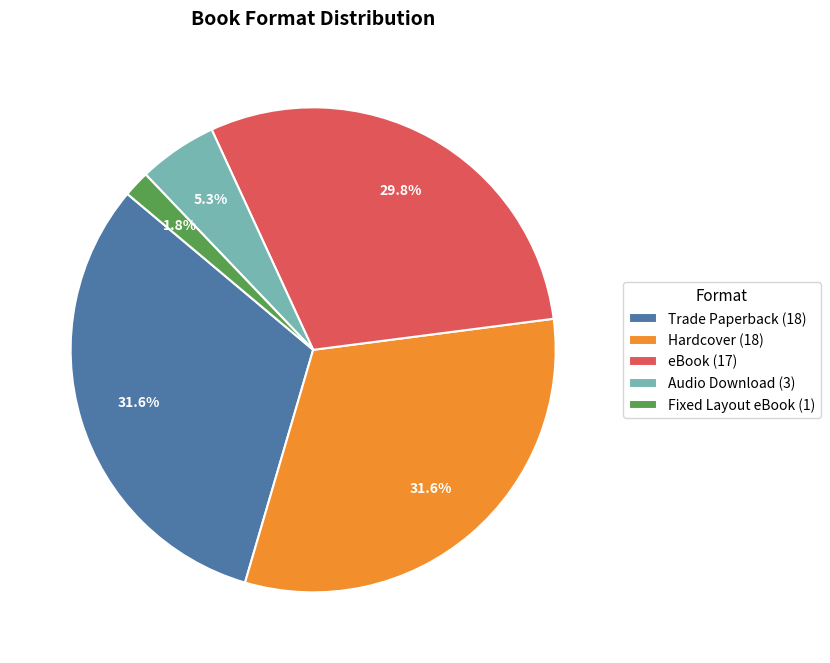

Is it true that Hardcover is 32% of the pie?

True